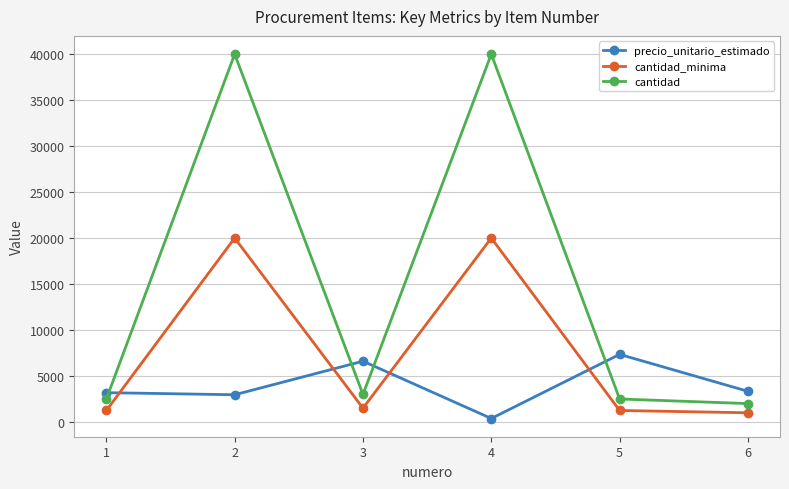

Which label corresponds to the smallest value in the chart?

4